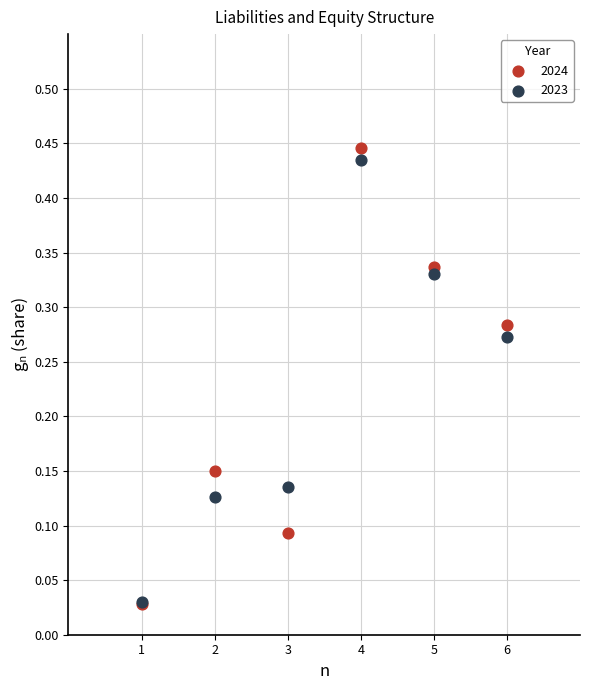

What are all the series names shown in the legend?

2024, 2023